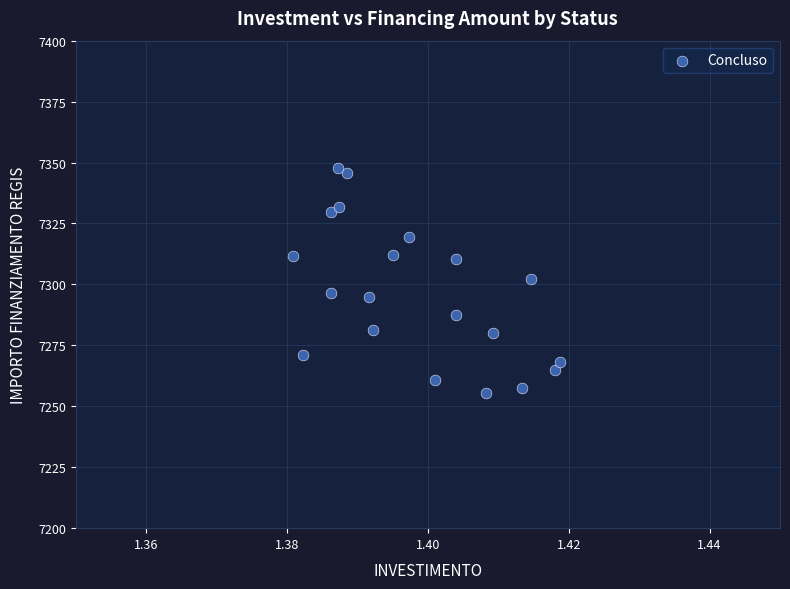

What is the range of Y values (max minus min)?

91.9